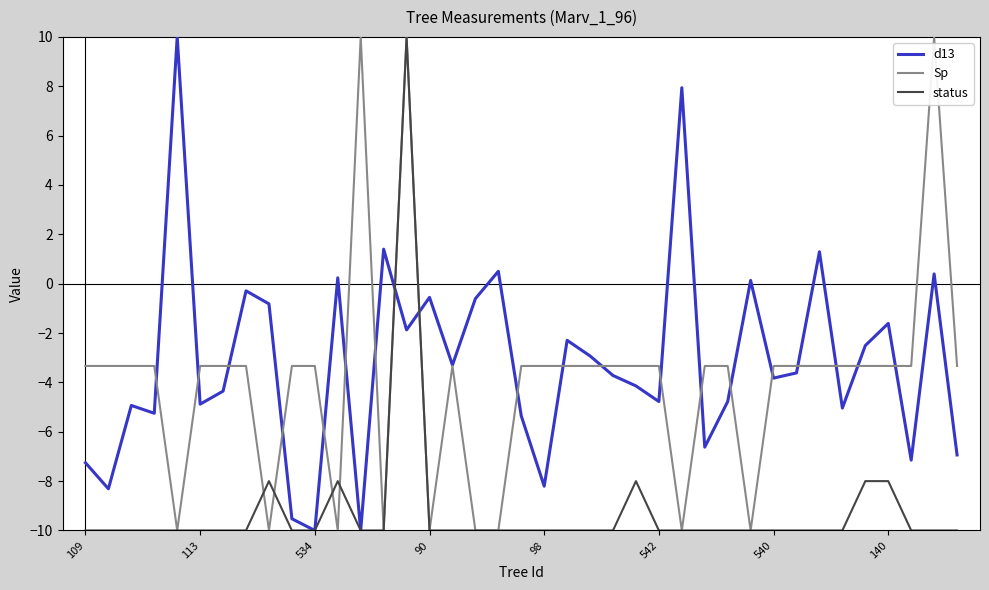

What is the smallest value displayed?

-10.0